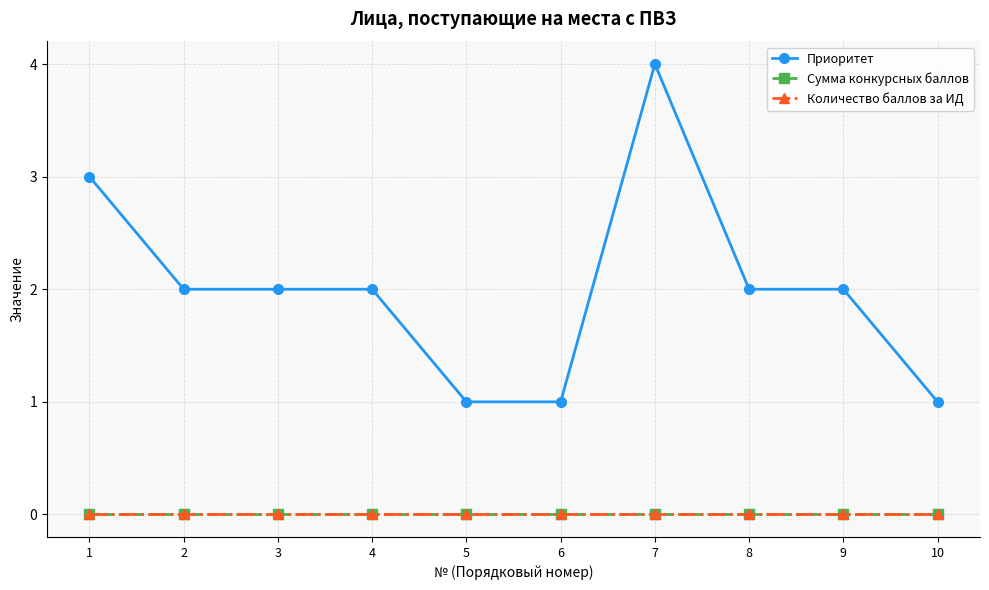

Is this an area chart (filled region under the line)?

No